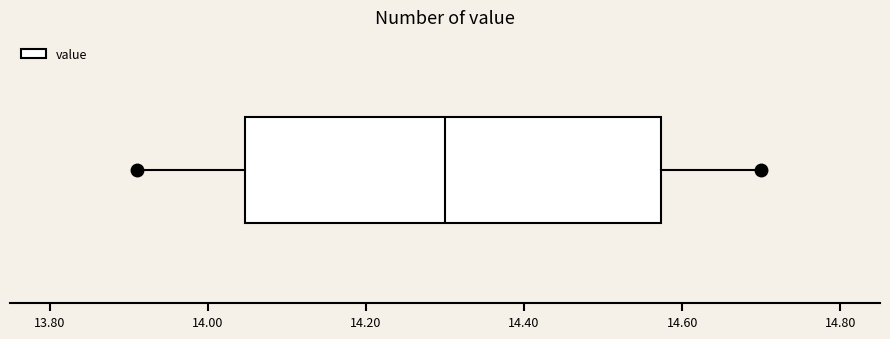

Read this box plot against the x-axis: the position of the median line, the range covered by the box, and the ends of both whiskers. The values are not printed on the chart, so give them approximately, as read against the axis.

median 14.30, box 14.04 to 14.58, whiskers 13.92 to 14.70